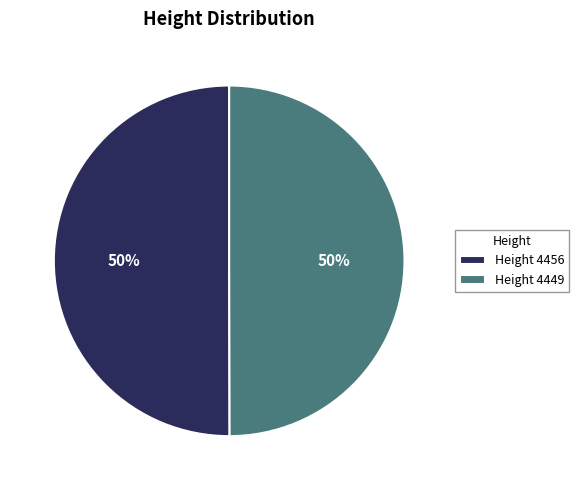

Is it true that Height 4449 is 50% of the pie?

True